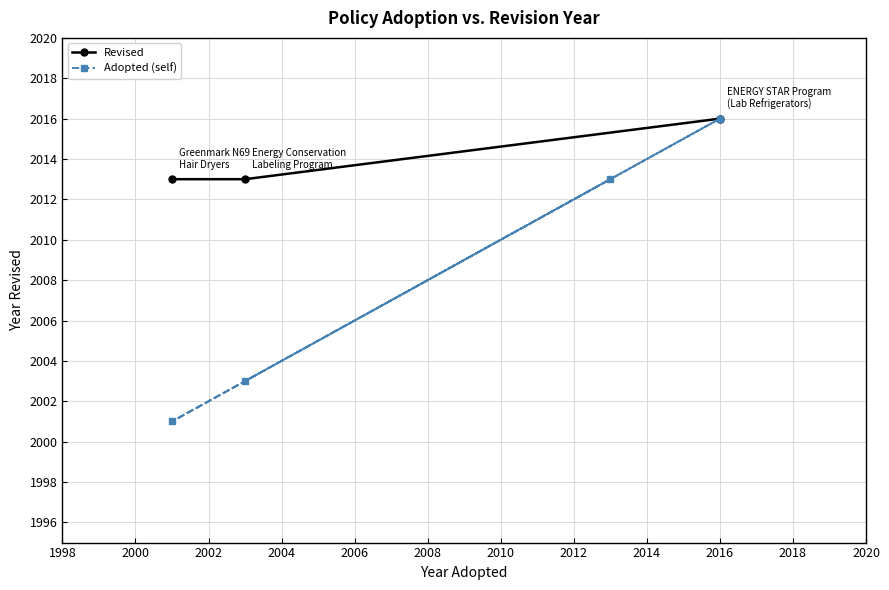

What is the value of the Adopted (self) point at the 4th from the left?

2016